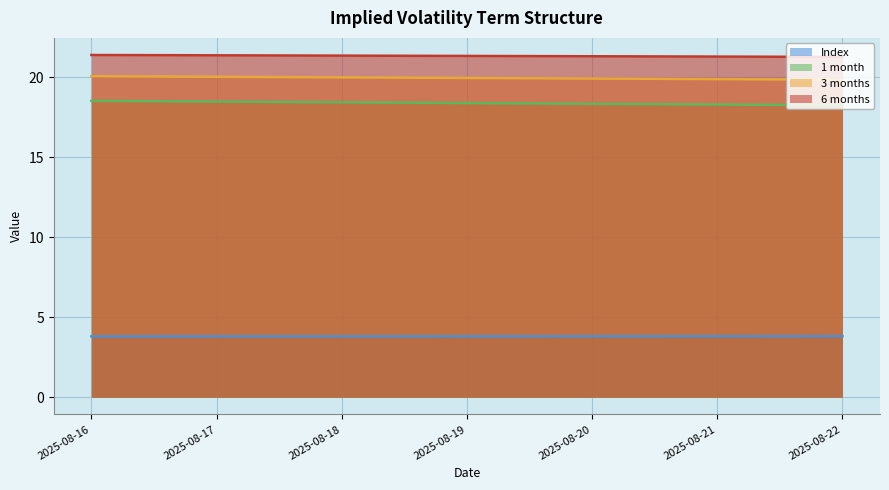

Is it true that Index equals 6.7 at 2025-08-22?

False